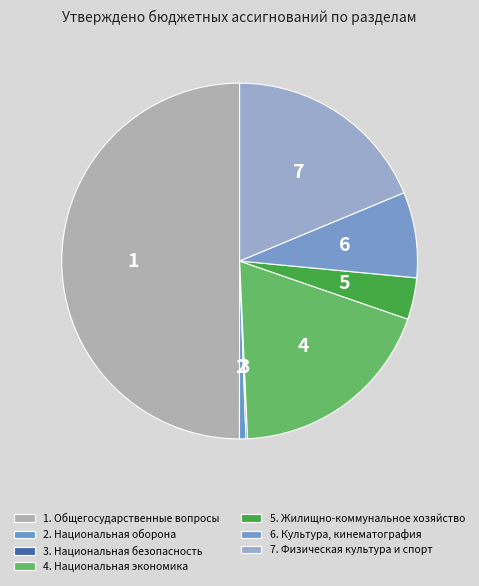

What is the largest slice in the pie chart?

Общегосударственные вопросы